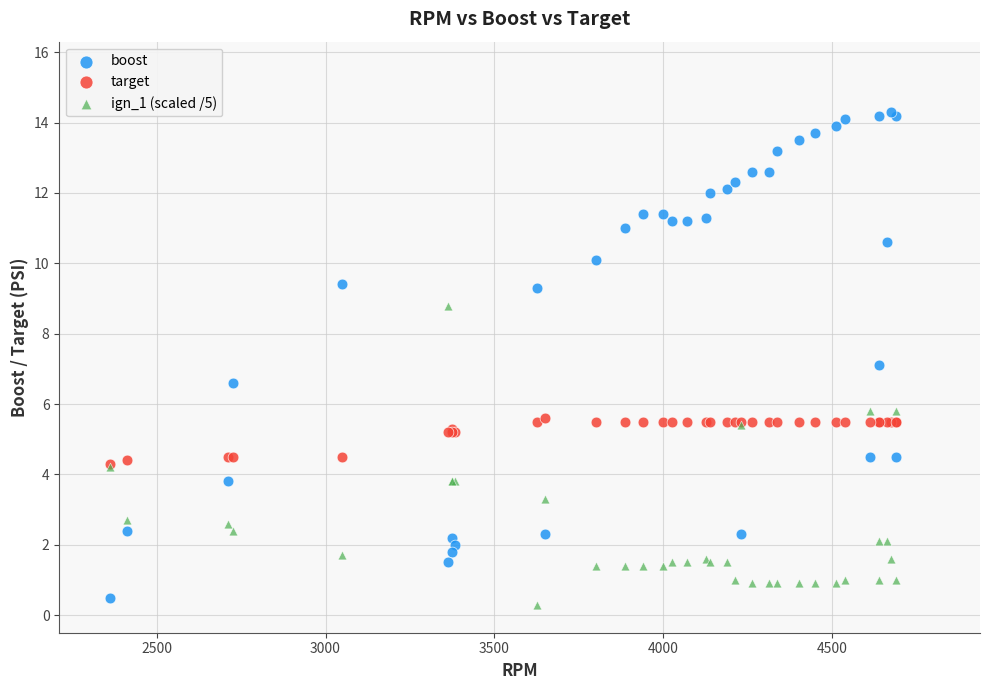

Which series has the largest Y range (max minus min)?

boost